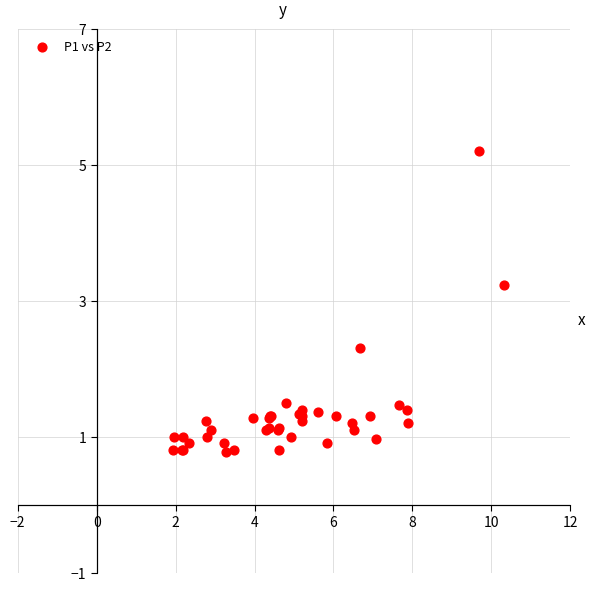

What Y value in the scatter plot is closest to 2?

2.3